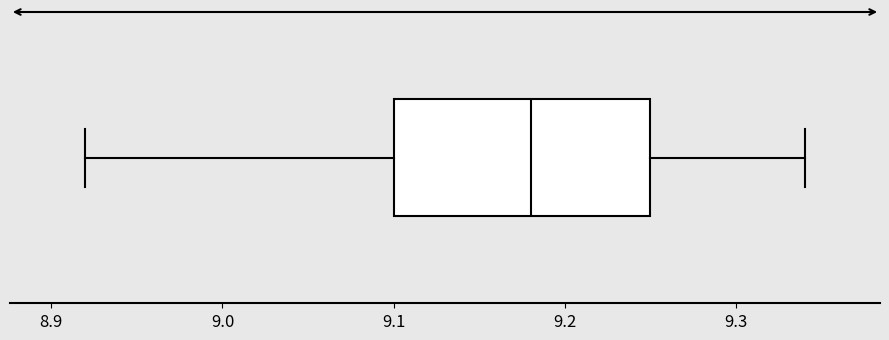

Where does the left whisker of the box end on the x-axis? The values are not printed on the chart, so give them approximately, as read against the axis.

8.92